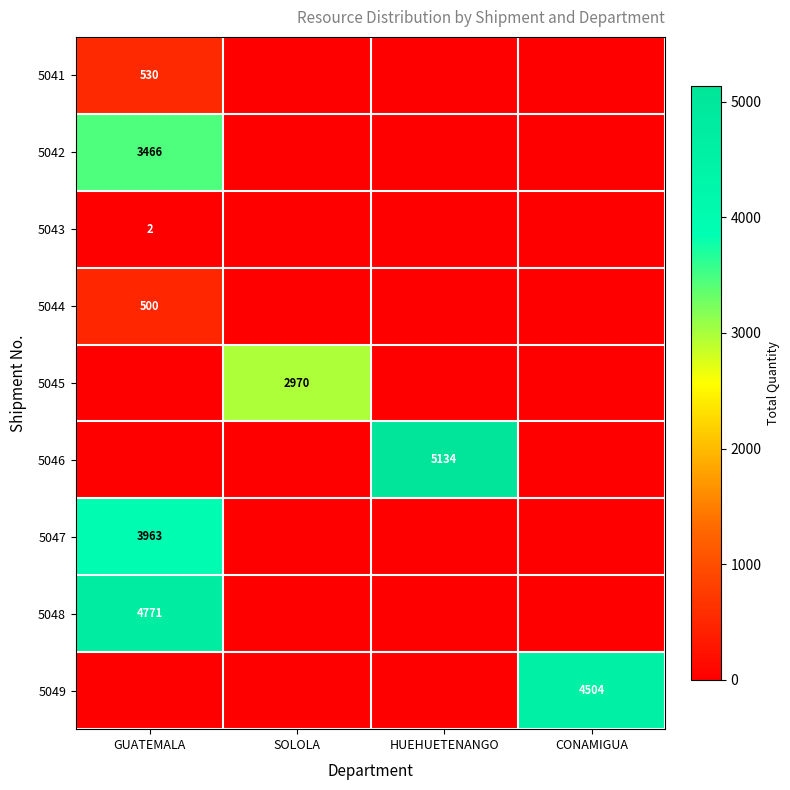

The 5045 series shows 1552 at SOLOLA. True or false?

False